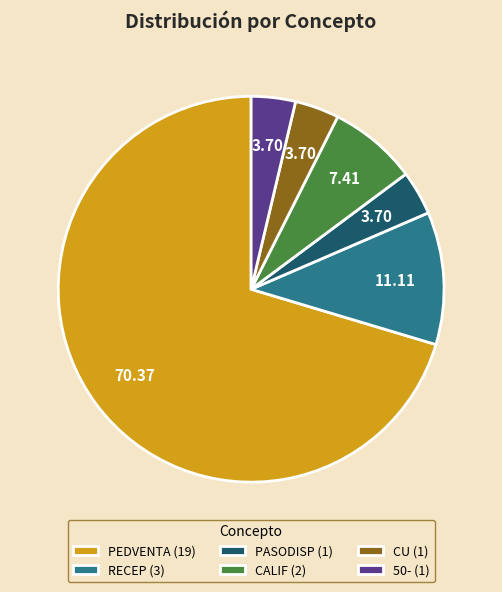

Does CALIF represent more than half of the total?

No